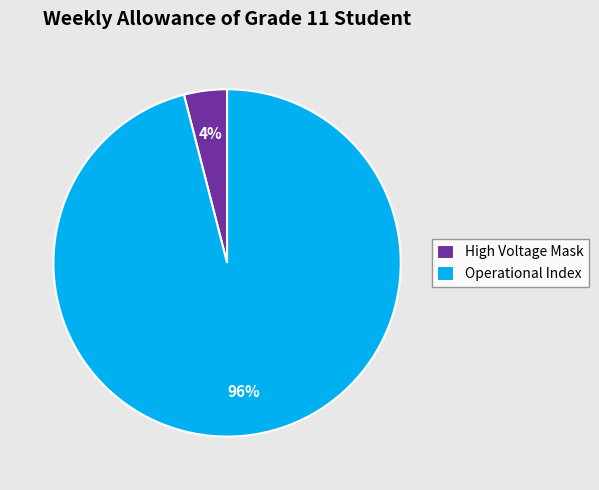

True or false: Operational Index accounts for 96% of the total.

True